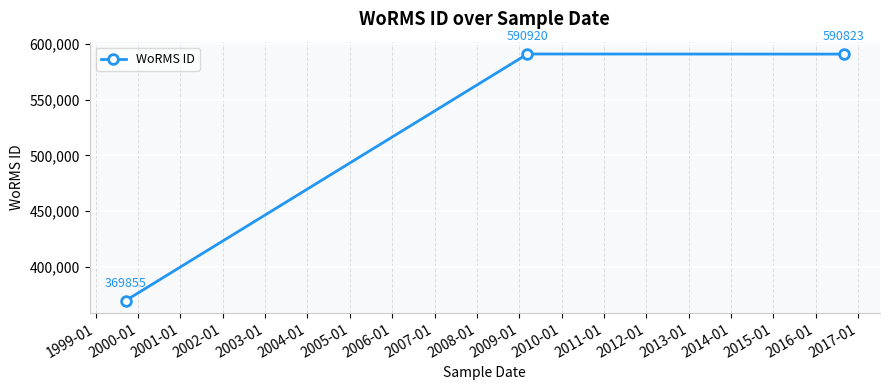

What is the greatest value displayed?

590920